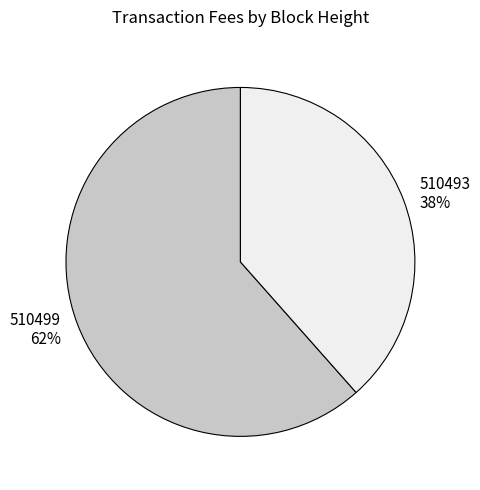

What percentage is the 510493 slice, to the nearest percent?

38%